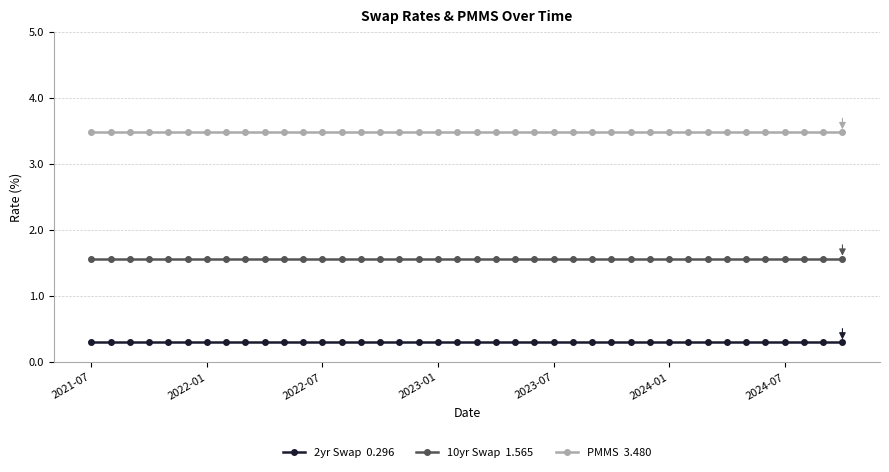

What is the smallest value displayed?

0.3